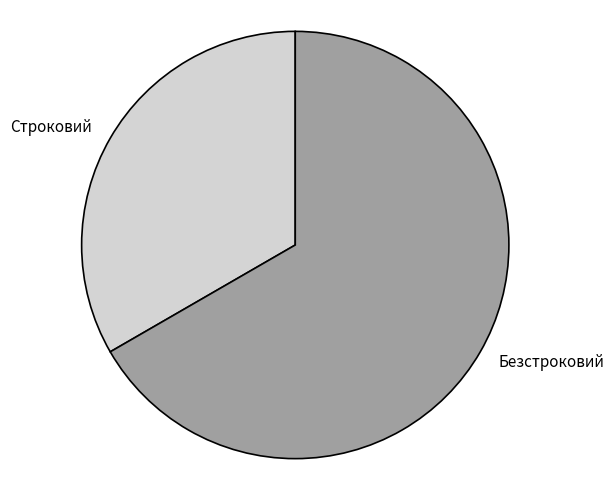

Which category has the biggest portion of the pie?

Безстроковий